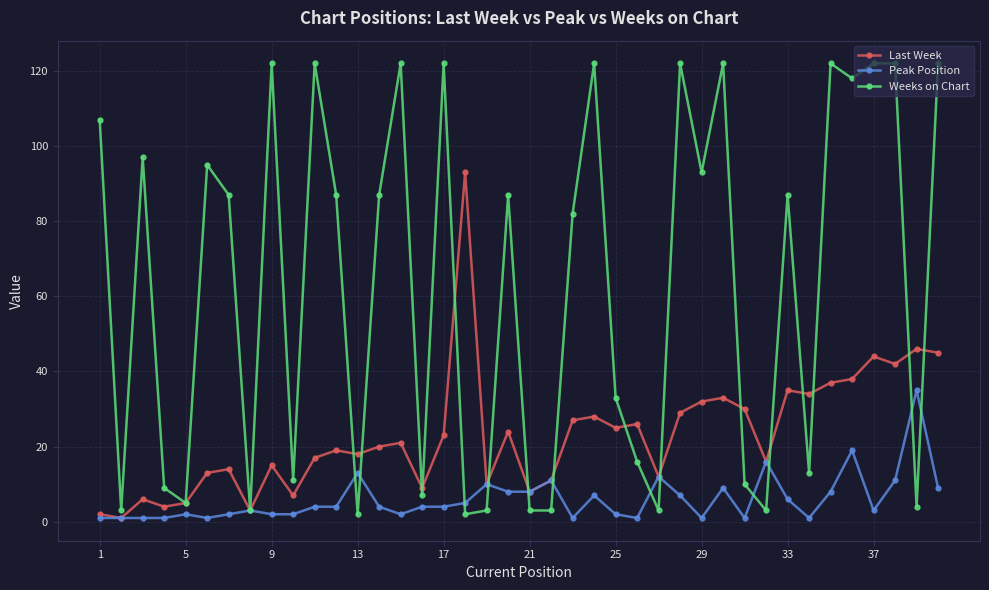

Which series has the largest total across all categories?

Weeks on Chart